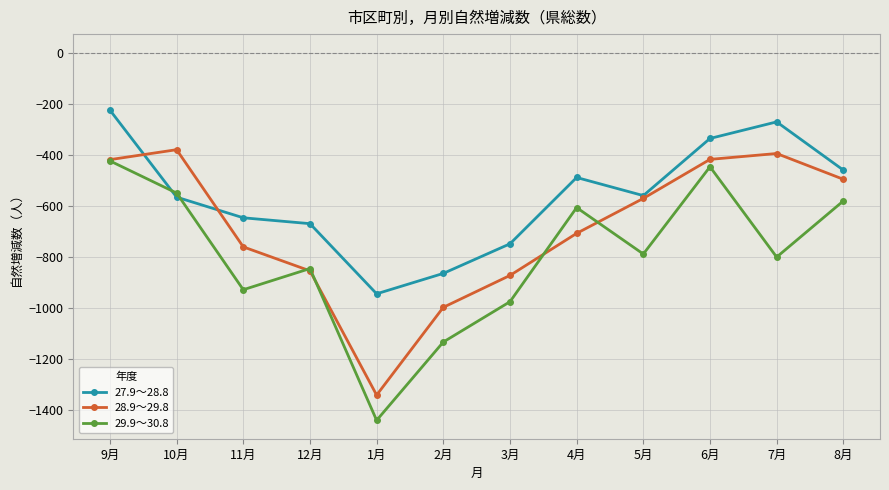

What is the label of the 2nd point from the left?

10月